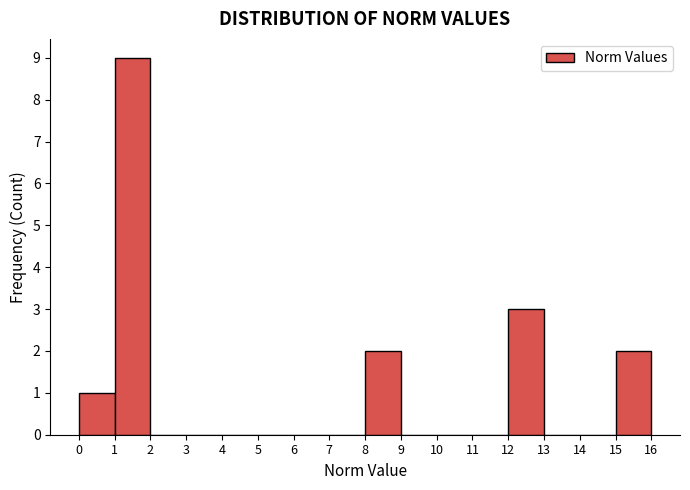

Which range on the x-axis has the tallest bar?

1 to 2